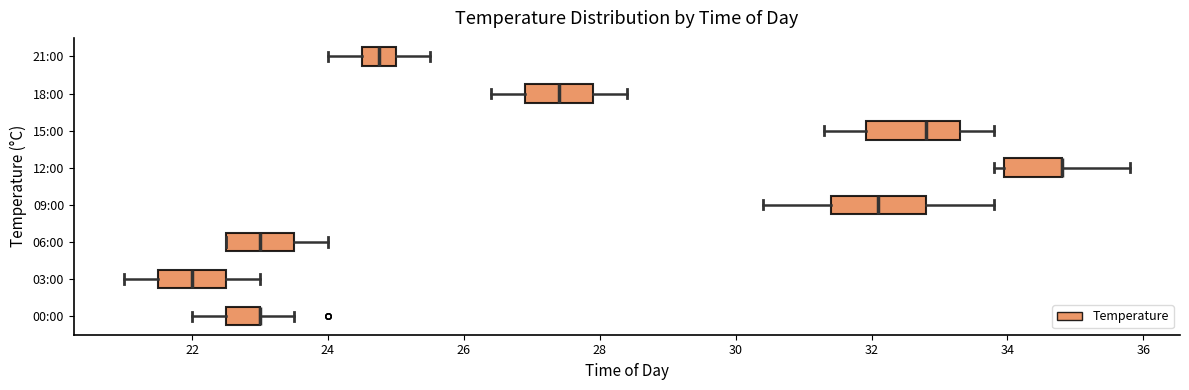

Where is the left edge of the box for 06:00 on the x-axis? The values are not printed on the chart, so give them approximately, as read against the axis.

22.6